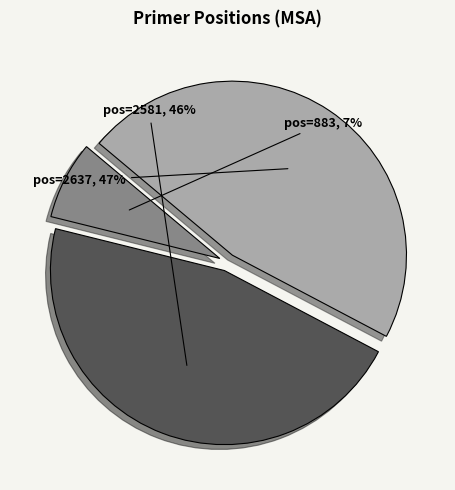

Is there a majority slice in this chart?

No